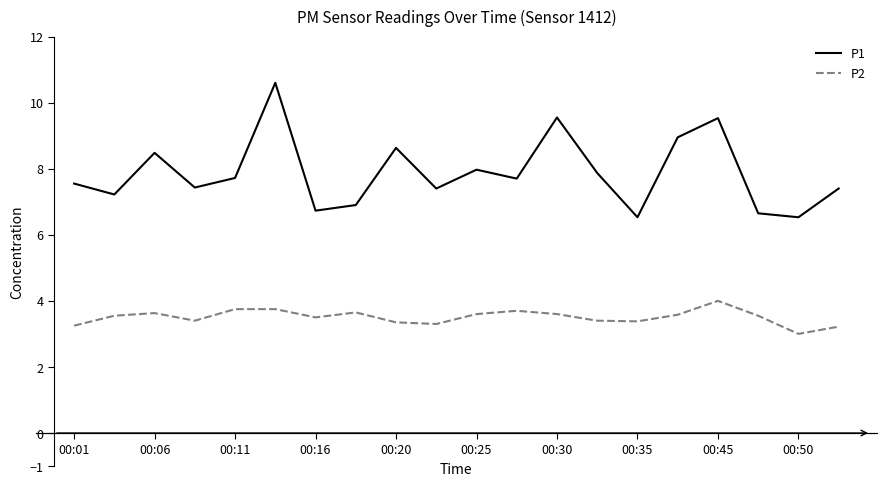

Which series has the widest spread of values?

P1